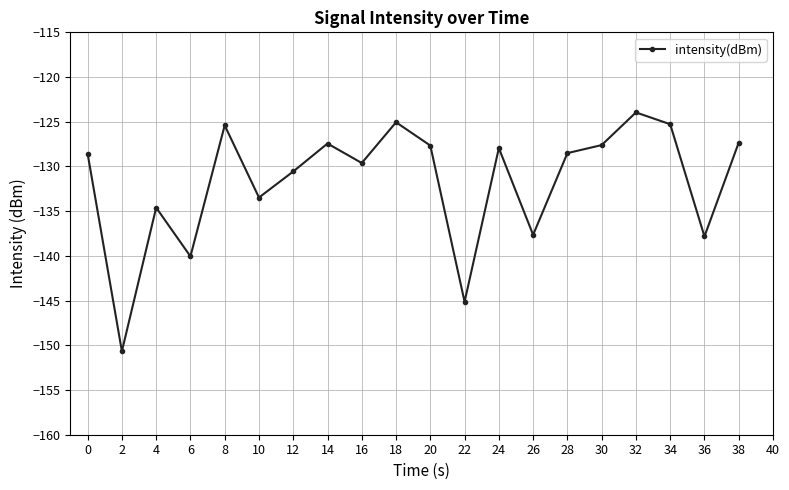

At which category does the data reach its first local valley?

2